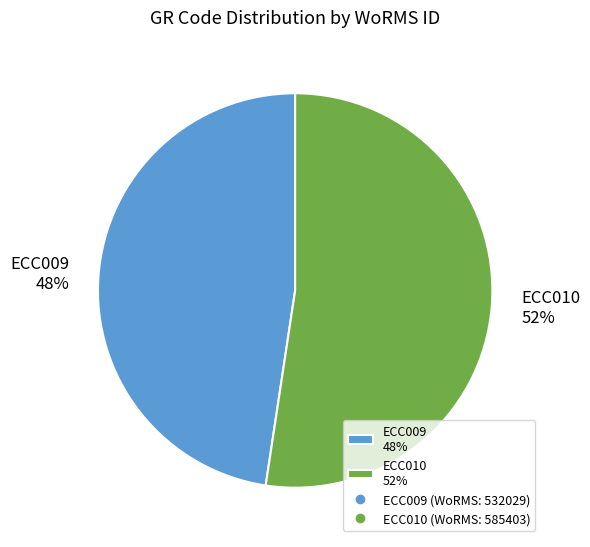

What is the smallest slice in the pie chart?

ECC009